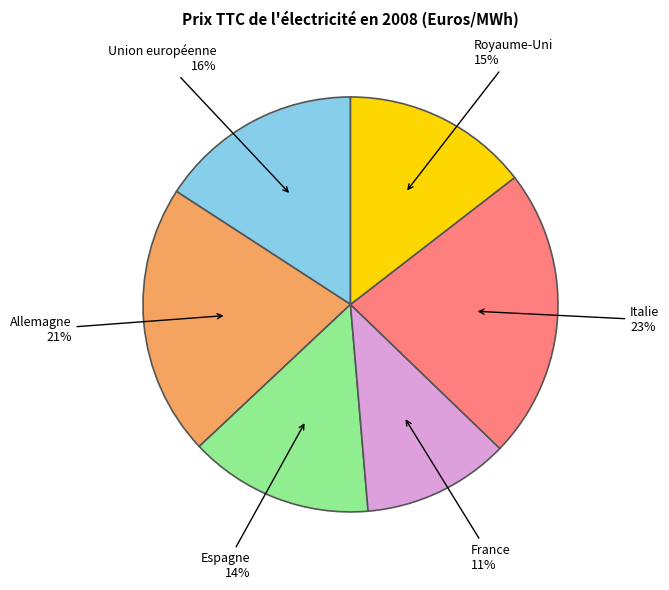

To the nearest percent, what is the average slice percentage?

17%